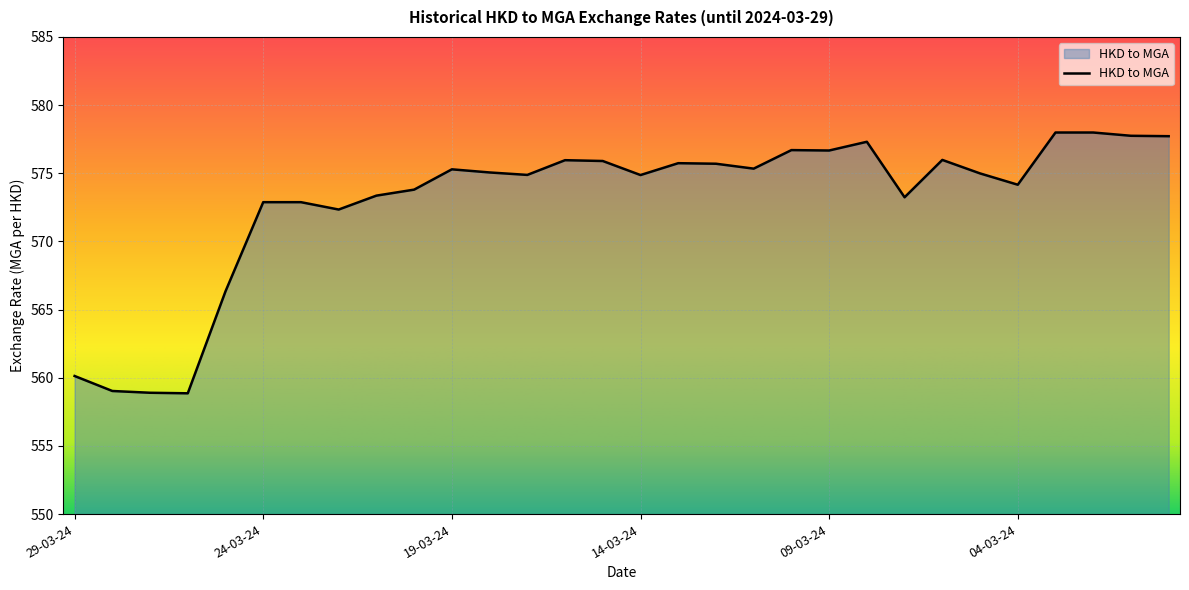

What is the minimum value shown in the chart?

558.9